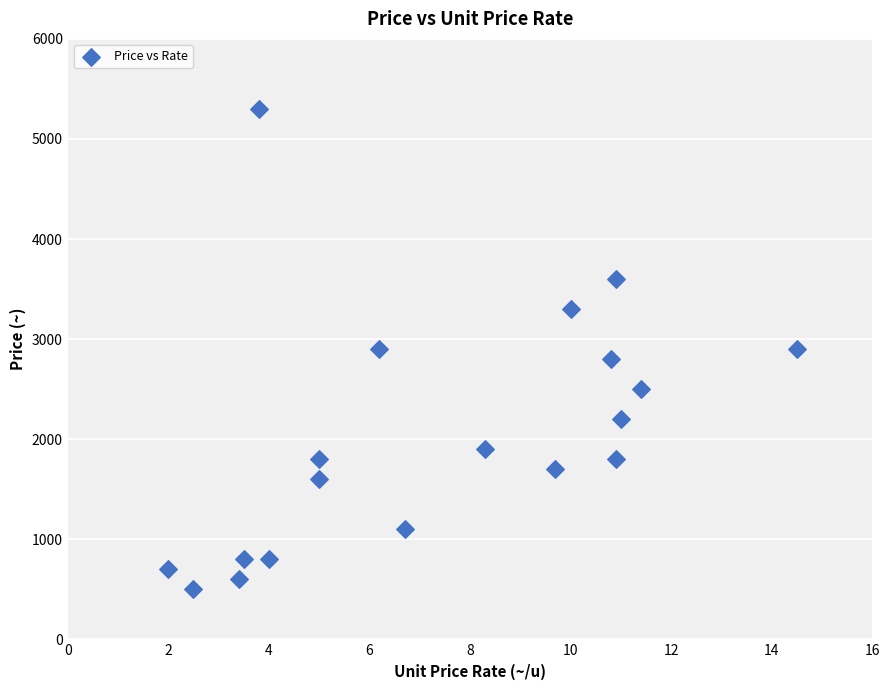

What is the range of Y values (max minus min)?

4800